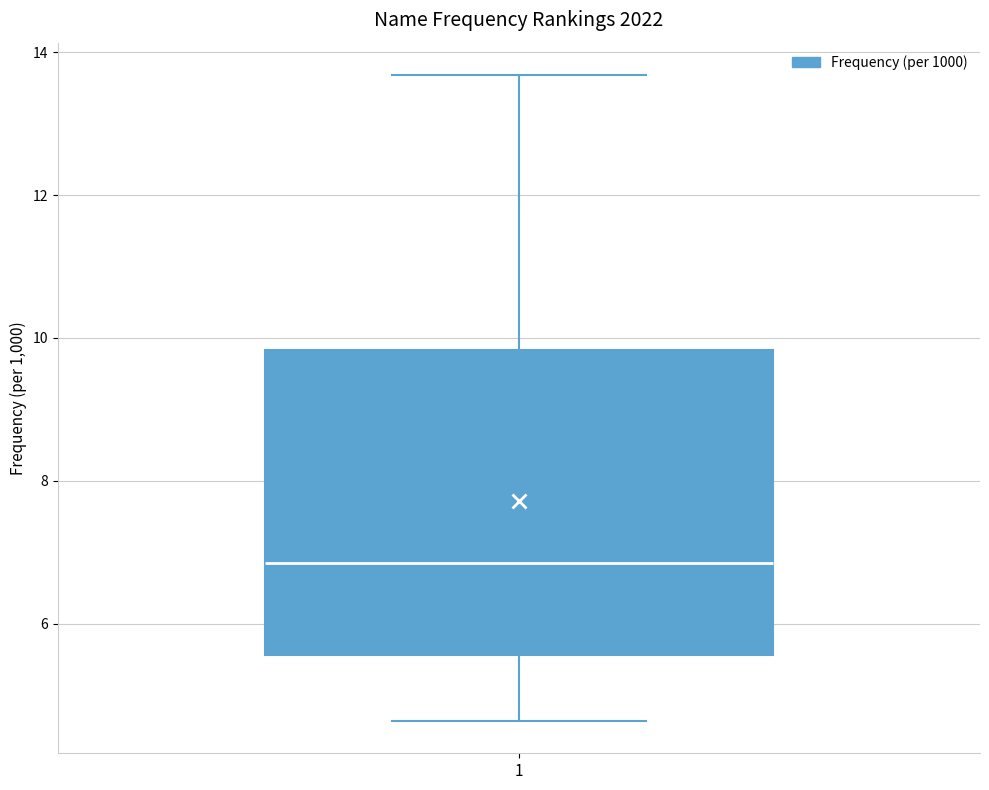

Where does the lower whisker of the box at x = 1 end on the y-axis? The values are not printed on the chart, so give them approximately, as read against the axis.

4.6